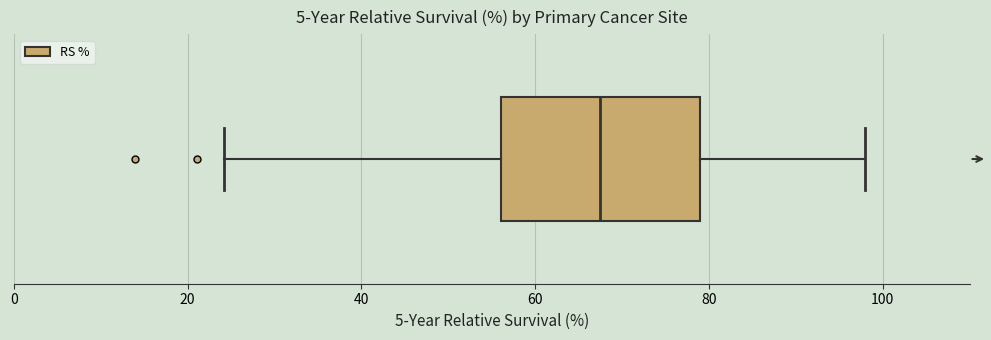

Where does the right whisker of the box end on the x-axis? The values are not printed on the chart, so give them approximately, as read against the axis.

98